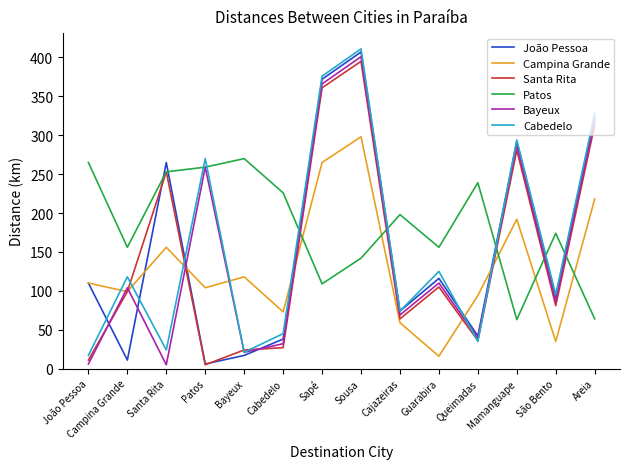

Is it true that Campina Grande equals 118 at Bayeux?

True